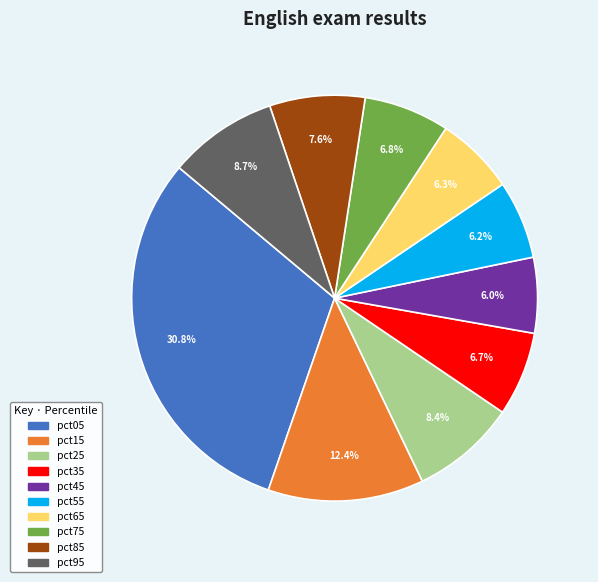

What is the largest slice in the pie chart?

pct05